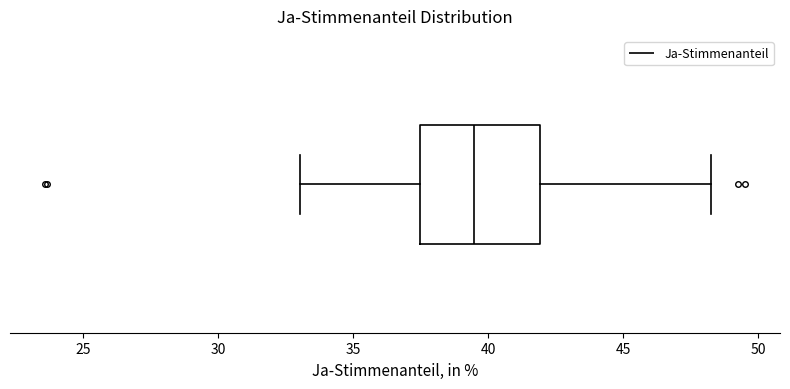

Where is the right edge of the box on the x-axis? The values are not printed on the chart, so give them approximately, as read against the axis.

42.0